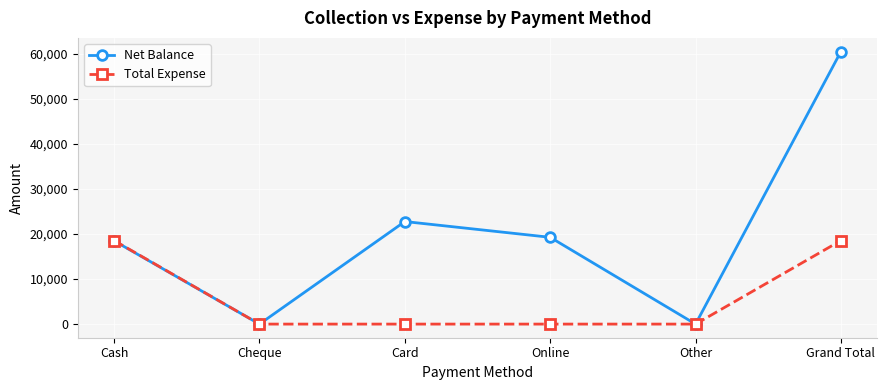

Reading right to left, transcribe all the data shown in this chart.

Net Balance: Grand Total=60465	Other=0	Online=19250	Card=22750	Cheque=0	Cash=18465
Total Expense: Grand Total=18535	Other=0	Online=0	Card=0	Cheque=0	Cash=18535